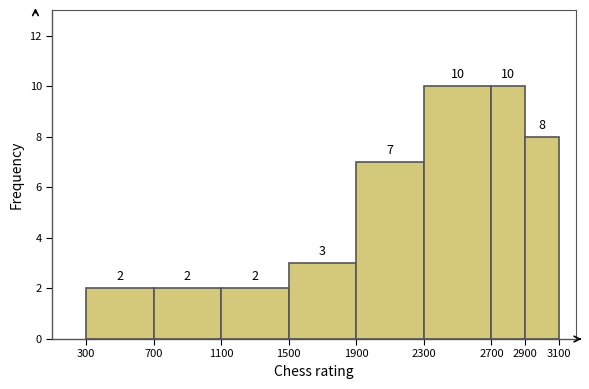

Reading left to right, transcribe this chart: for each bar, give the range it covers on the x-axis and its height.

300 to 700: 2
700 to 1100: 2
1100 to 1500: 2
1500 to 1900: 3
1900 to 2300: 7
2300 to 2700: 10
2700 to 2900: 10
2900 to 3100: 8